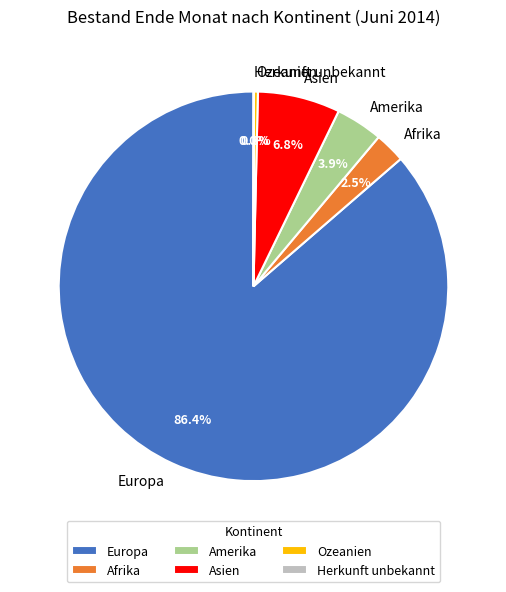

Which category accounts for the majority?

Europa